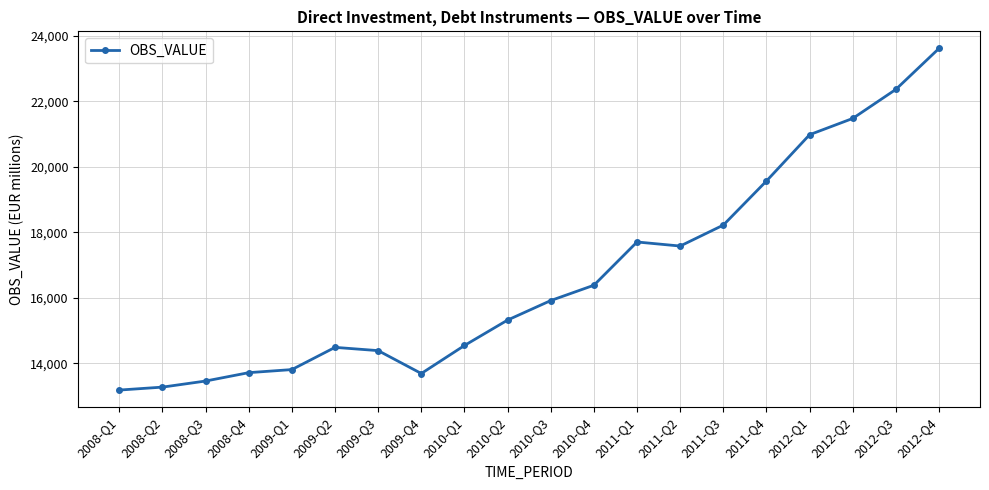

The chart shows a value of 7164 at 2010-Q3. True or false?

False